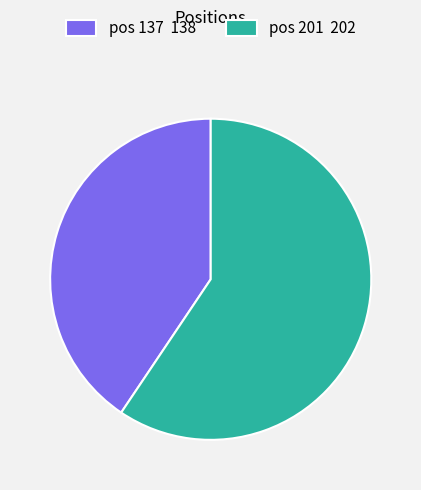

True or false: pos 137 138 accounts for 54% of the total.

False